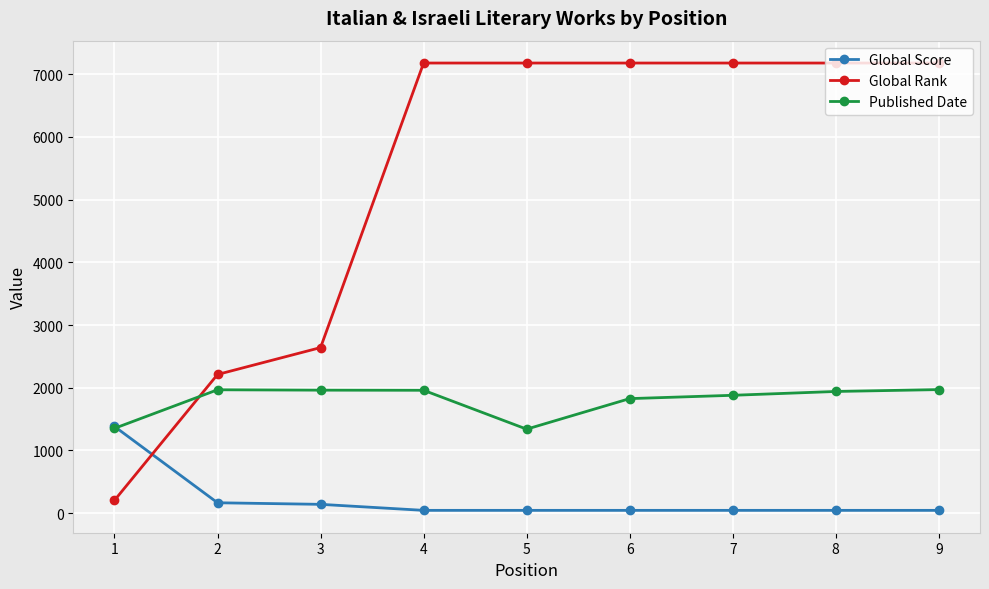

Which series has the largest total across all categories?

Global Rank